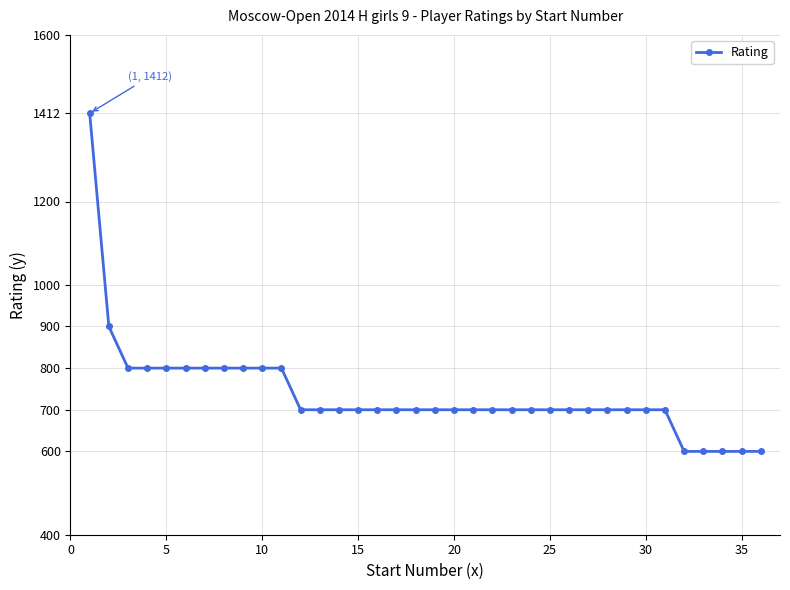

What is the maximum value shown in the chart?

1412